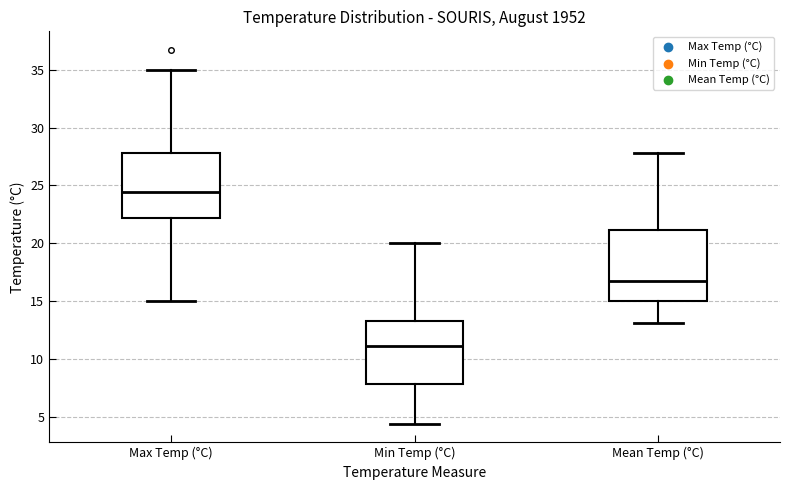

Reading left to right, transcribe this box plot: for each box, give where its median line is, the range the box spans, and where its two whiskers end, as read against the y-axis. The values are not printed on the chart, so give them approximately, as read against the axis.

Max Temp (°C): median 24.5, box 22.0 to 28.0, whiskers 15.0 to 35.0
Min Temp (°C): median 11.0, box 8.0 to 13.5, whiskers 4.5 to 20.0
Mean Temp (°C): median 16.5, box 15.0 to 21.0, whiskers 13.0 to 28.0